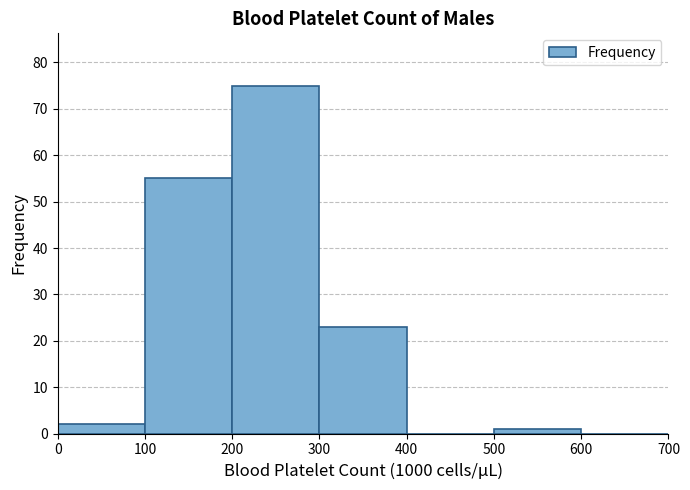

Reading left to right, list every bar in this chart as the range it spans on the x-axis followed by its height. The values are not printed on the chart, so give them approximately, as read against the axis.

0 to 100: 2
100 to 200: 55
200 to 300: 75
300 to 400: 23
400 to 500: 0
500 to 600: 1
600 to 700: 0